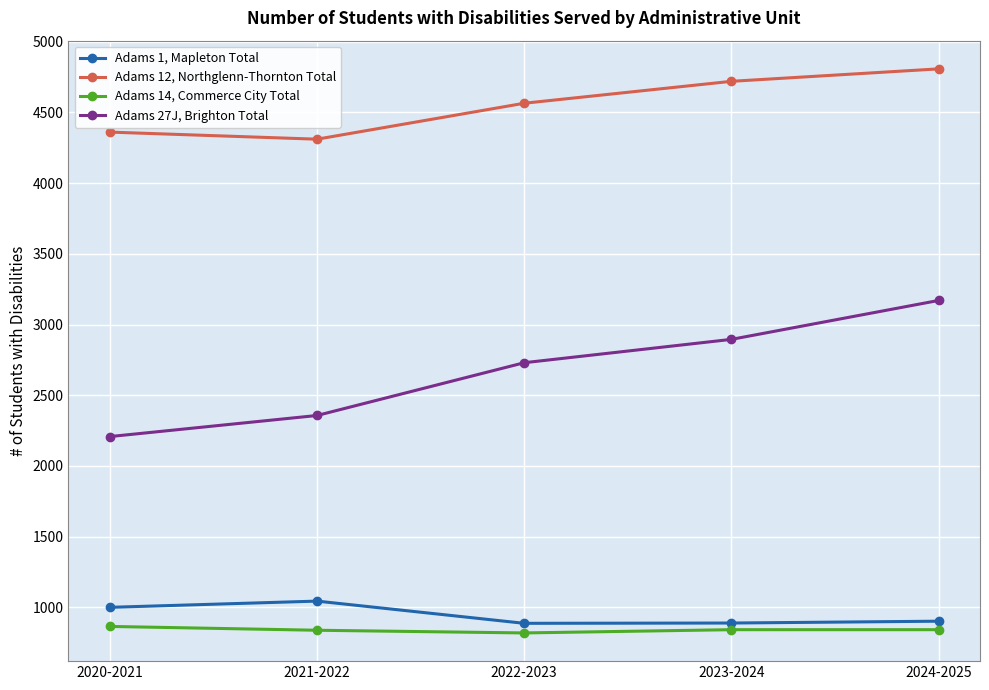

What is the maximum value shown in the chart?

4807